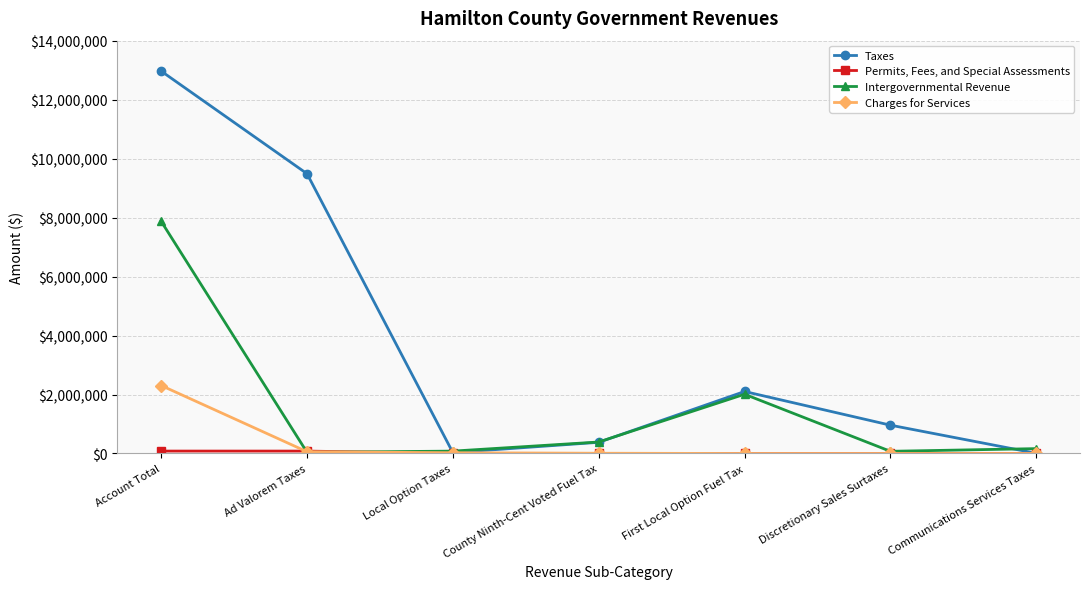

How many data points does each series have?

7